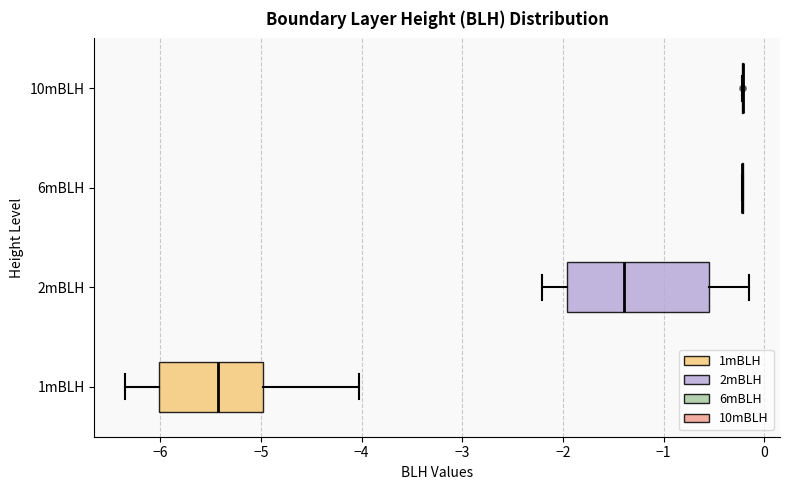

Which box is the widest, from its left edge to its right edge?

2mBLH